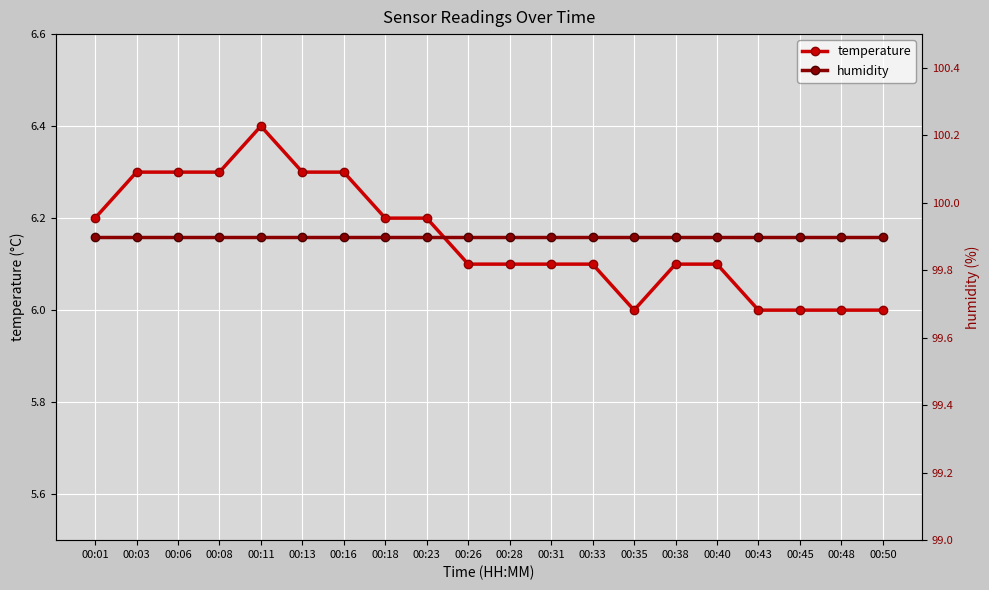

Read the humidity value at 00:35.

99.9